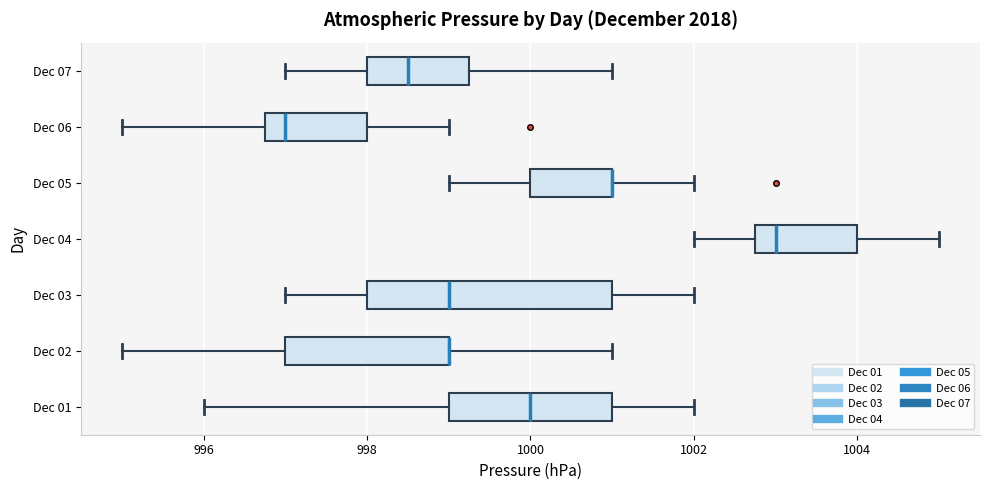

Reading bottom to top, read every box against the x-axis: the position of its median line, the range the box covers, and the ends of its whiskers. The values are not printed on the chart, so give them approximately, as read against the axis.

Dec 01: median 1000.0, box 999.0 to 1001.0, whiskers 996.0 to 1002.0
Dec 02: median 999.0 (drawn on the box's right edge), box 997.0 to 999.0, whiskers 995.0 to 1001.0
Dec 03: median 999.0, box 998.0 to 1001.0, whiskers 997.0 to 1002.0
Dec 04: median 1003.0, box 1002.8 to 1004.0, whiskers 1002.0 to 1005.0
Dec 05: median 1001.0 (drawn on the box's right edge), box 1000.0 to 1001.0, whiskers 999.0 to 1002.0
Dec 06: median 997.0, box 996.8 to 998.0, whiskers 995.0 to 999.0
Dec 07: median 998.6, box 998.0 to 999.2, whiskers 997.0 to 1001.0